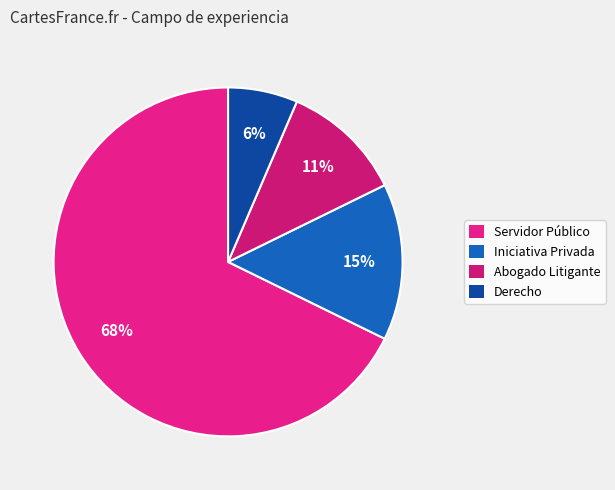

How many segments does this pie chart have?

4